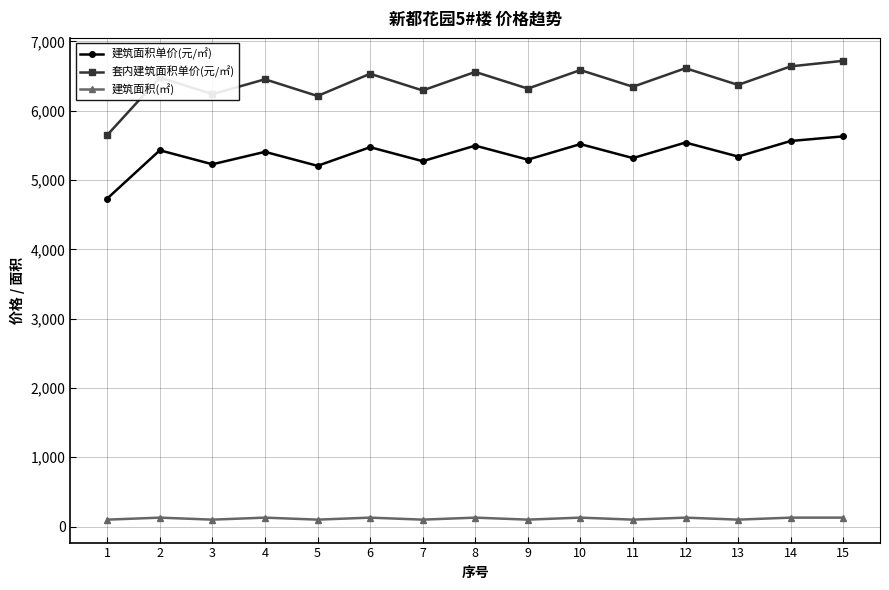

What is the value of the 套内建筑面积单价(元/㎡) point at the 7th from the left?

6291.7